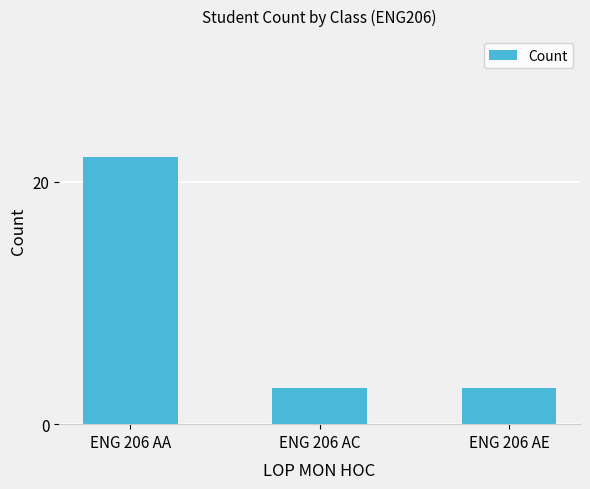

What is the value of the 2nd bar from the left?

3